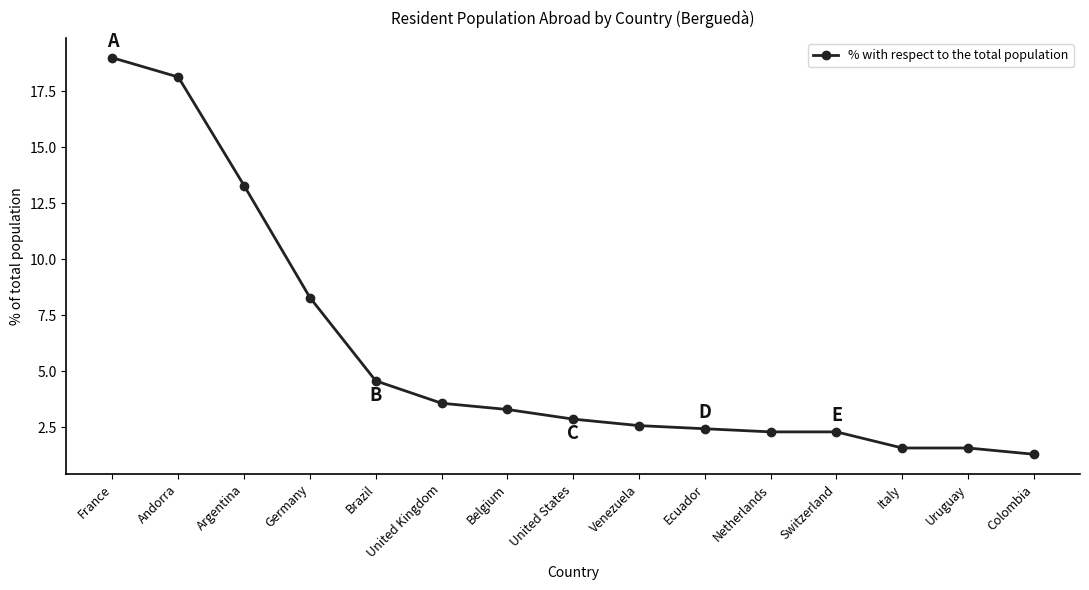

What is the difference between the maximum and second lowest values?

17.4